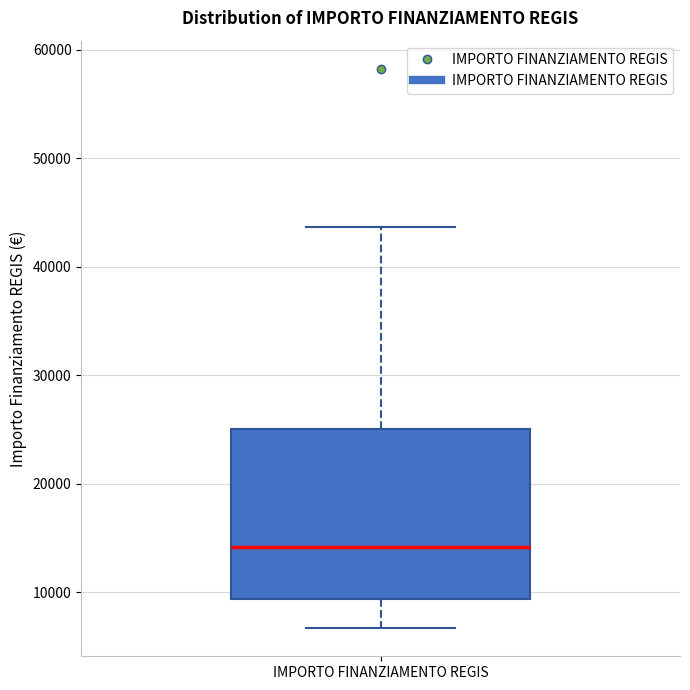

Read this box plot against the y-axis: the position of the median line, the range covered by the box, and the ends of both whiskers. The values are not printed on the chart, so give them approximately, as read against the axis.

median 14000, box 9000 to 25000, whiskers 7000 to 44000